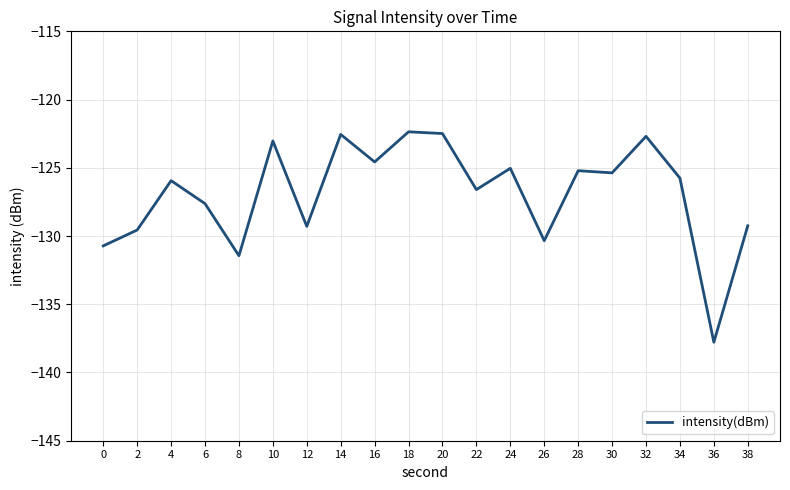

True or false: the data shows -178.8 at 10.

False